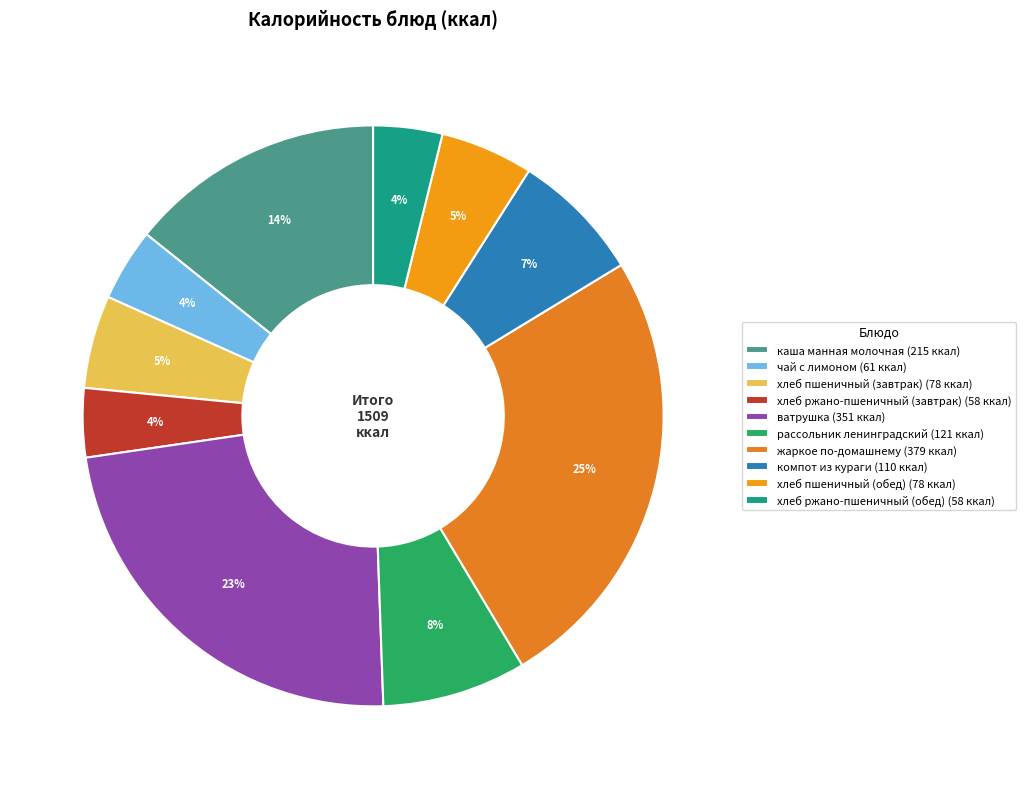

What portion of the pie excludes хлеб ржано-пшеничный (обед)?

96.2%